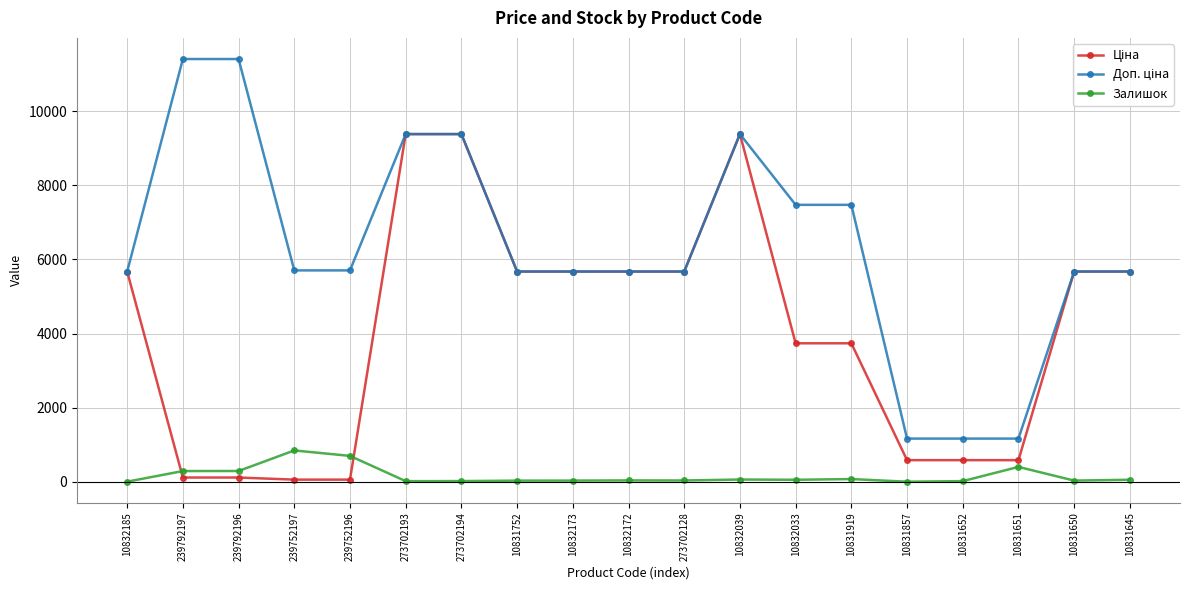

At how many categories does at least one series exceed 8389?

5